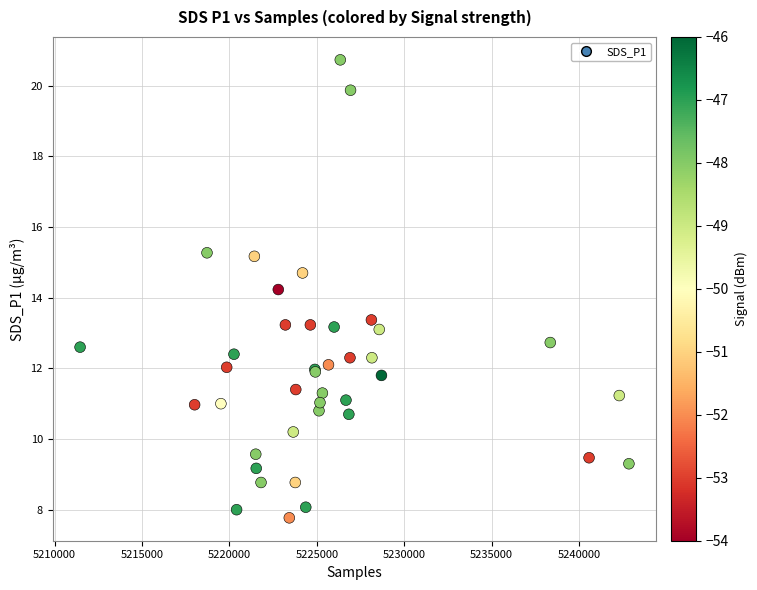

What Y value in the scatter plot is closest to 14?

14.2